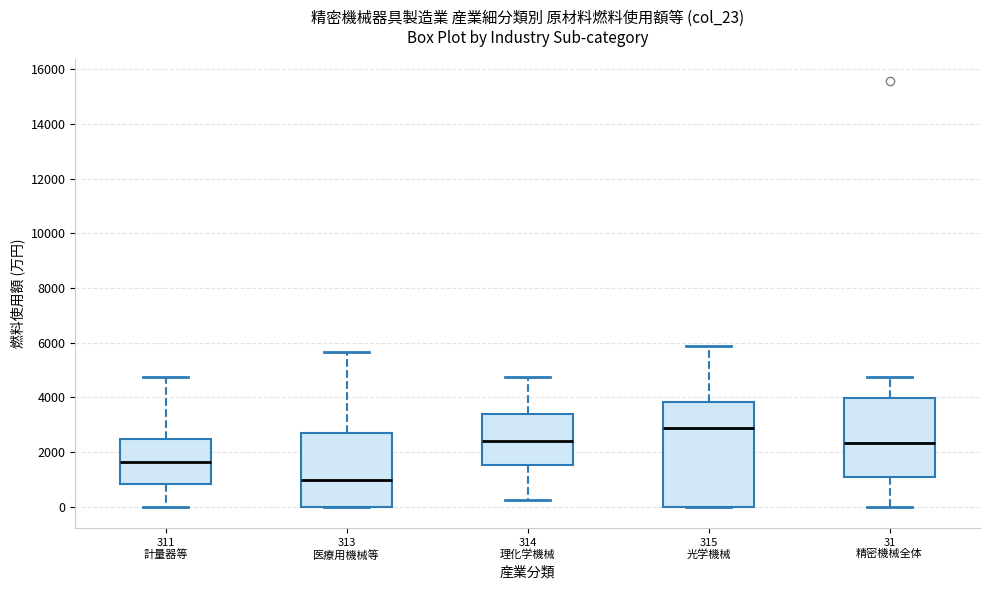

Which box's median line is the lowest?

313 医療用機械等